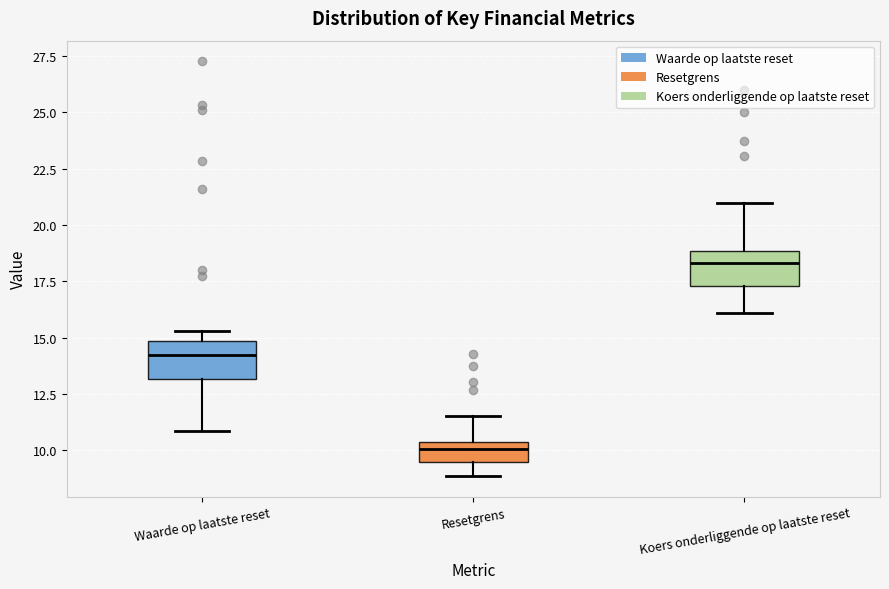

Reading left to right, read every box against the y-axis: the position of its median line, the range the box covers, and the ends of its whiskers. The values are not printed on the chart, so give them approximately, as read against the axis.

Waarde op laatste reset: median 14.5, box 13.0 to 15.0, whiskers 11.0 to 15.5
Resetgrens: median 10.0, box 9.5 to 10.5, whiskers 9.0 to 11.5
Koers onderliggende op laatste reset: median 18.5, box 17.5 to 19.0, whiskers 16.0 to 21.0